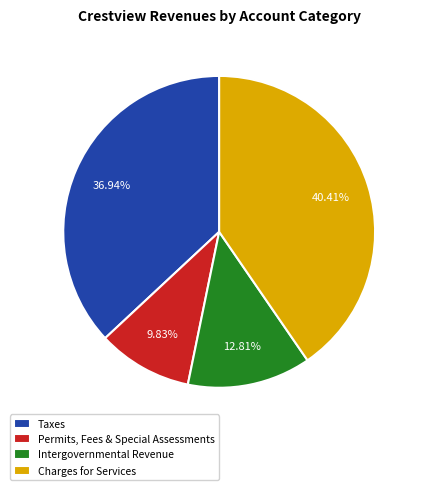

What percentage is the Intergovernmental Revenue slice, to the nearest percent?

13%